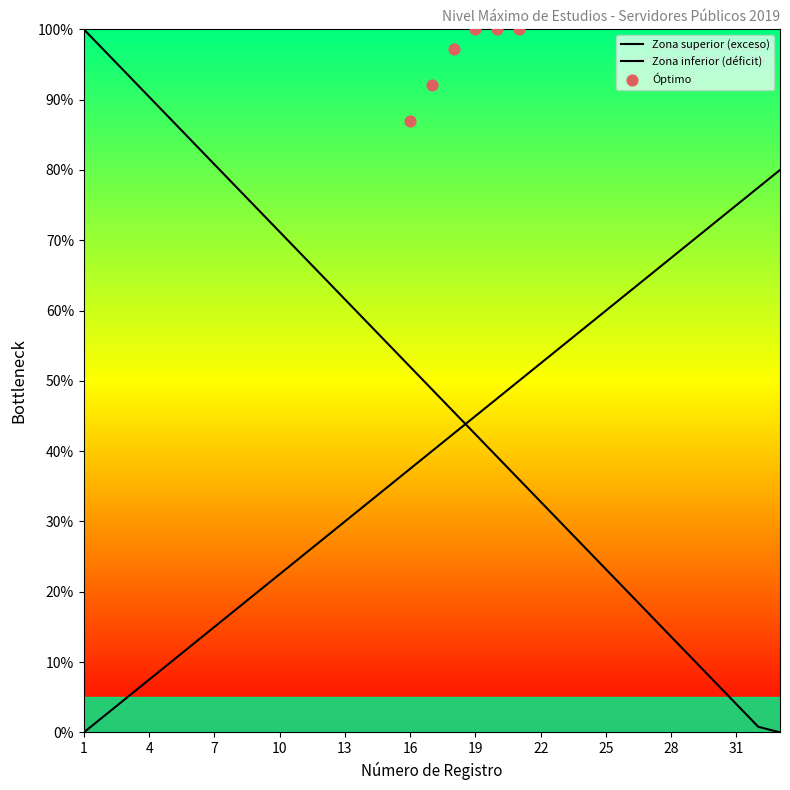

Which has a higher value, 33 or 29?

33